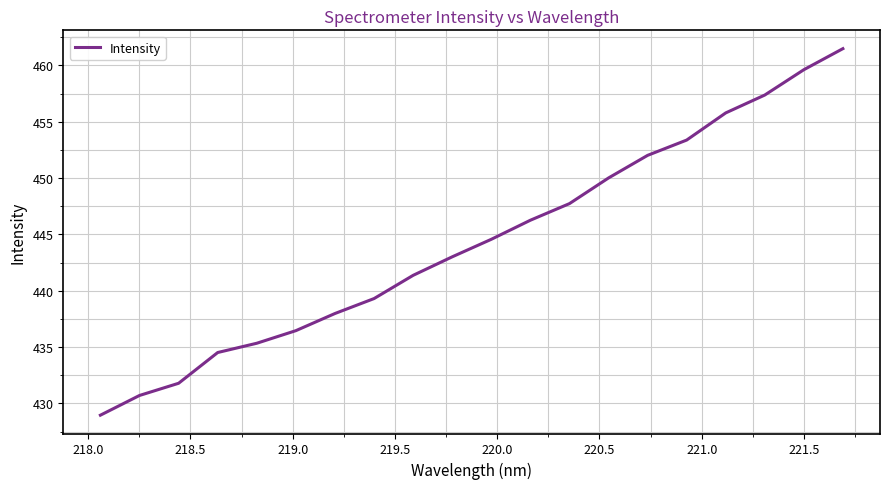

What is the minimum value shown in the chart?

429.0